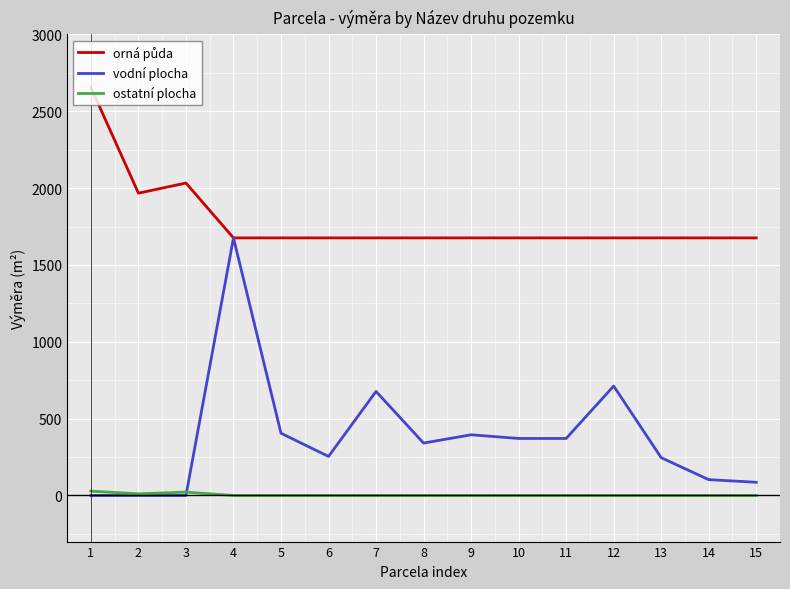

Between 10 and 14, which series saw the biggest shift?

vodní plocha